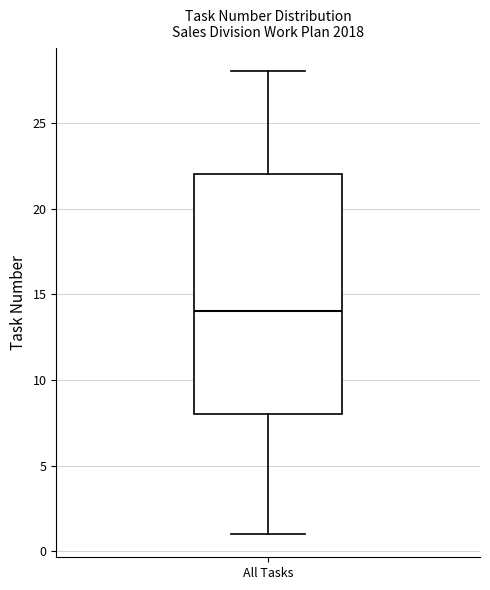

Where does the lower whisker of the box for All Tasks end on the y-axis? The values are not printed on the chart, so give them approximately, as read against the axis.

1